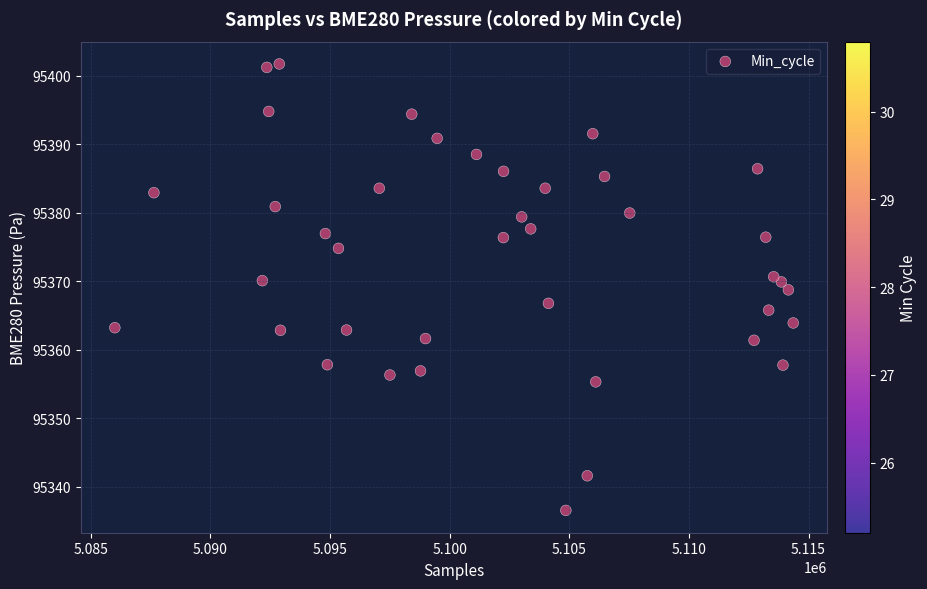

What is the range of X values (max minus min)?

28359.0